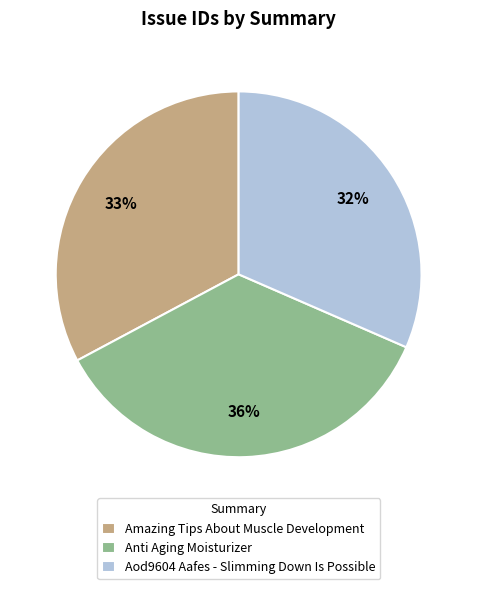

How many slices are in this pie chart?

3